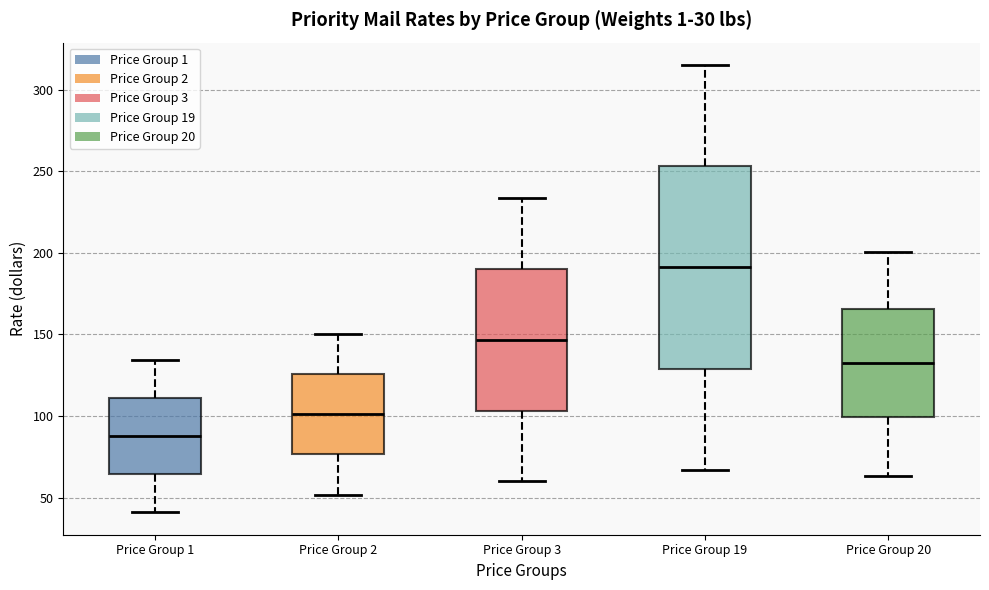

Reading left to right, read every box against the y-axis: the position of its median line, the range the box covers, and the ends of its whiskers. The values are not printed on the chart, so give them approximately, as read against the axis.

Price Group 1: median 90, box 65 to 110, whiskers 40 to 135
Price Group 2: median 100, box 75 to 125, whiskers 50 to 150
Price Group 3: median 145, box 105 to 190, whiskers 60 to 235
Price Group 19: median 190, box 130 to 255, whiskers 65 to 315
Price Group 20: median 130, box 100 to 165, whiskers 65 to 200